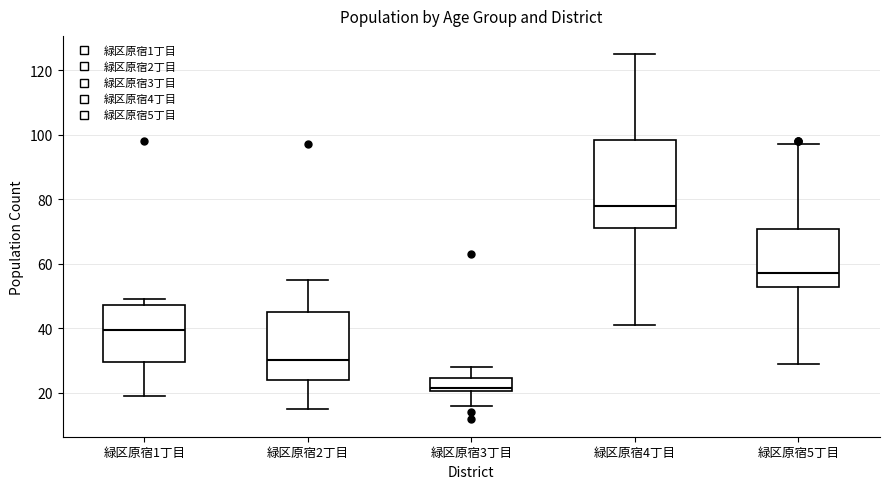

Where does the median line of the box for 緑区原宿1丁目 sit on the y-axis? The values are not printed on the chart, so give them approximately, as read against the axis.

40